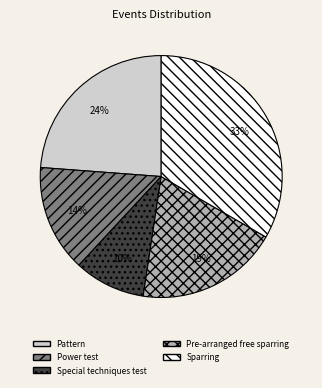

To the nearest percent, what is the combined percentage of Special techniques test and Pre-arranged free sparring?

29%